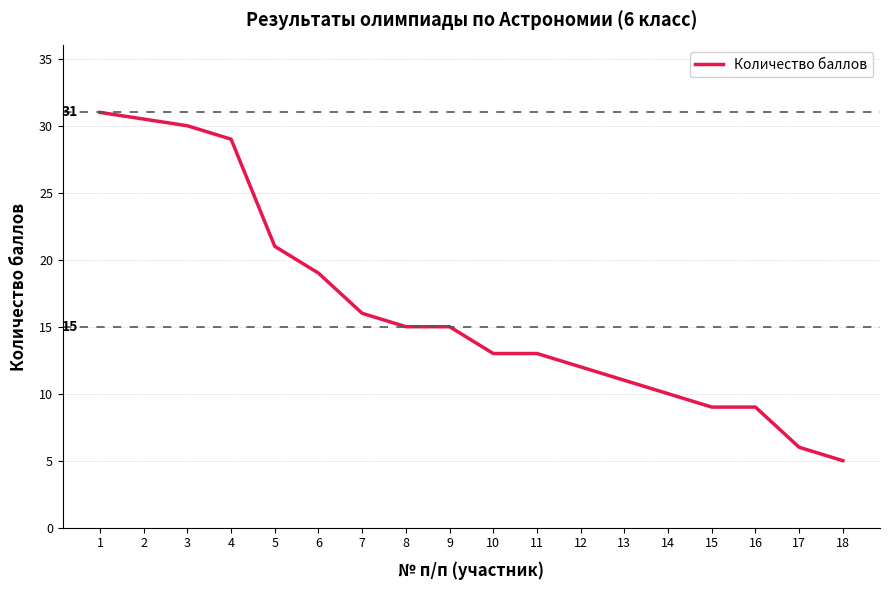

Which label corresponds to the largest value in the chart?

1